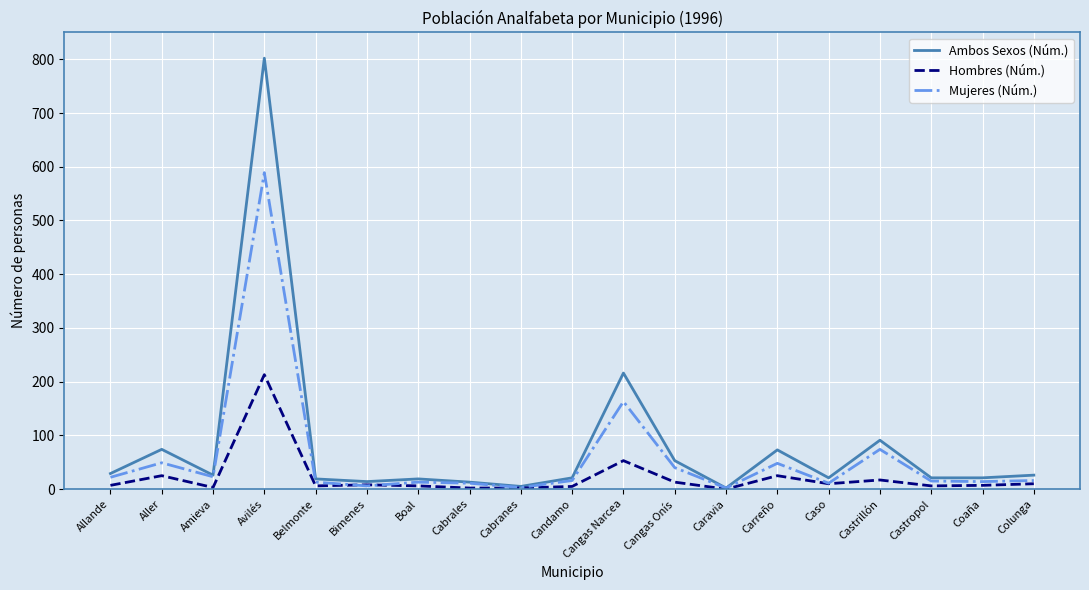

What are all the series names shown in the legend?

Ambos Sexos (Núm.), Hombres (Núm.), Mujeres (Núm.)